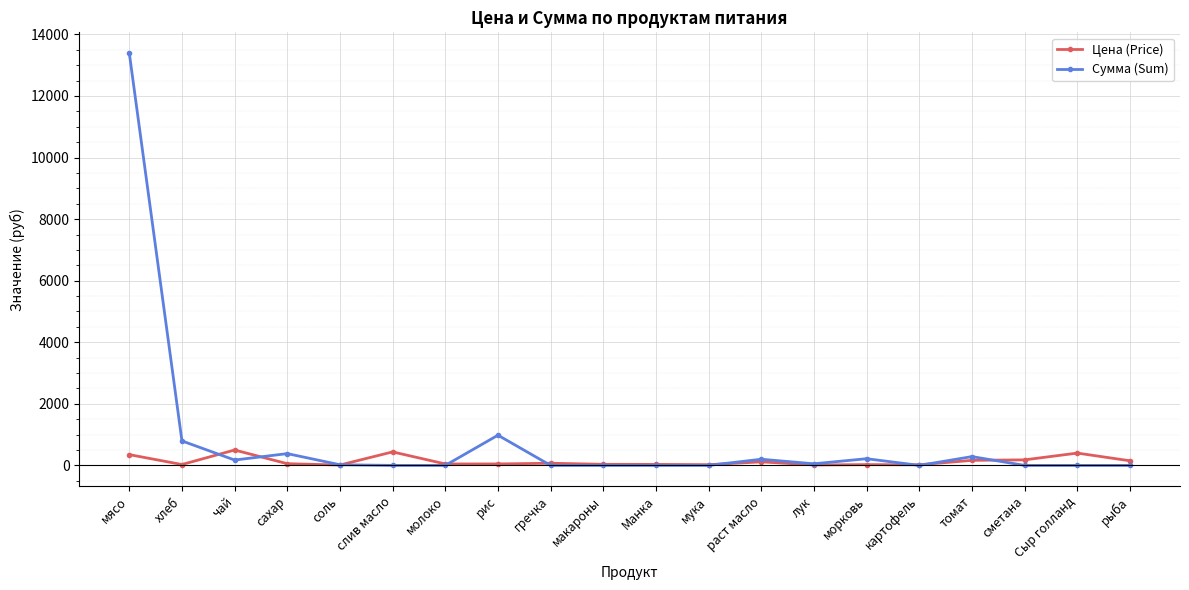

What are all the series names shown in the legend?

Цена (Price), Сумма (Sum)